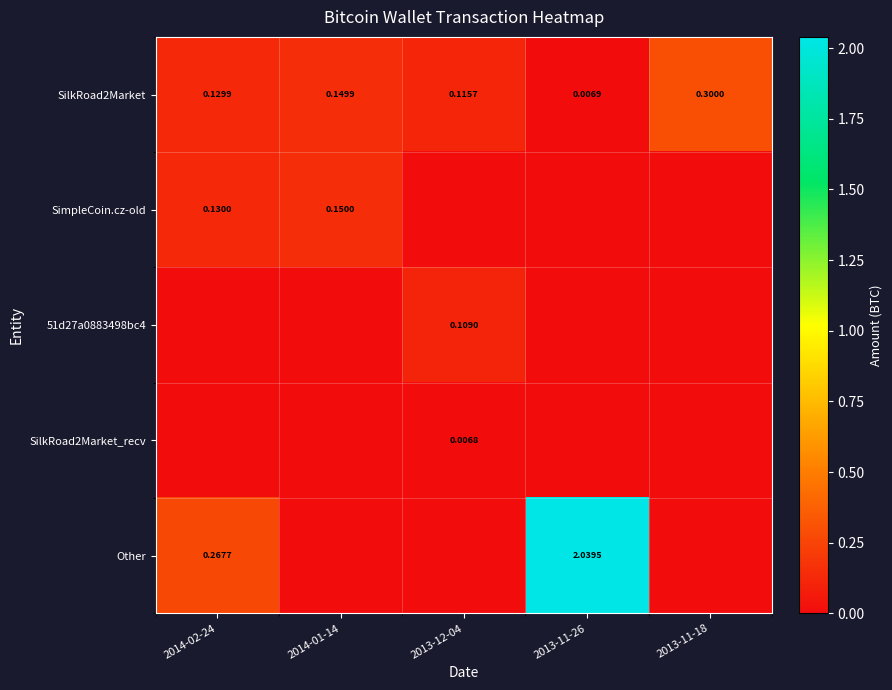

Between 2014-02-24 and 2013-11-18, which is larger?

2013-11-18